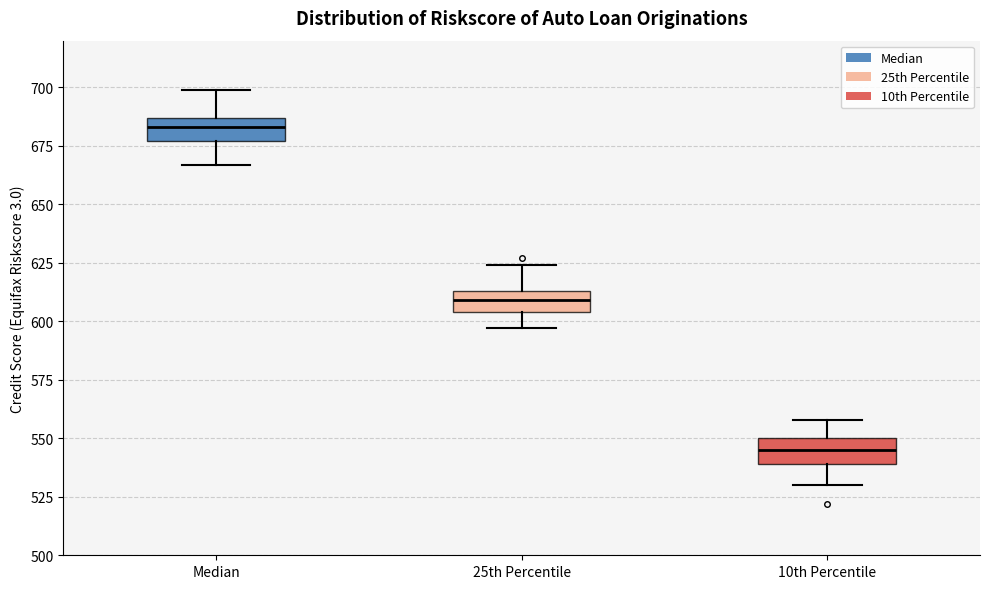

Where does the median line of the box for 25th Percentile sit on the y-axis? The values are not printed on the chart, so give them approximately, as read against the axis.

610